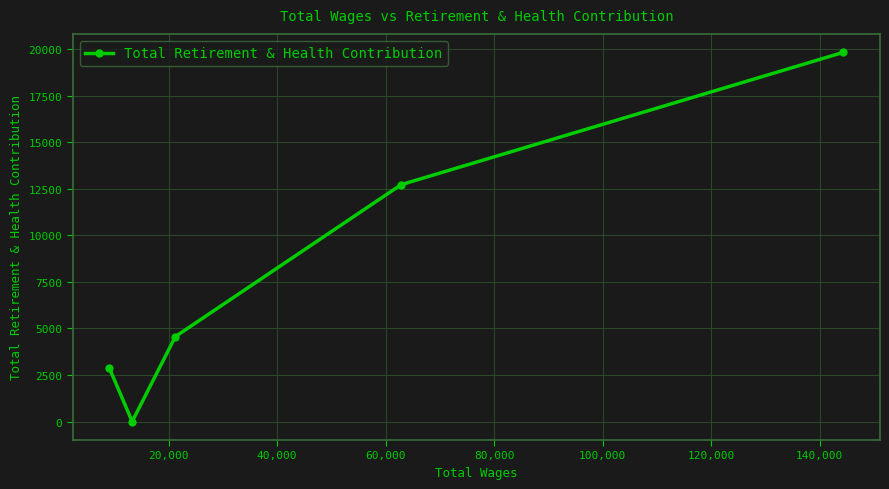

True or false: there are more than 1 points higher than both neighbors.

False